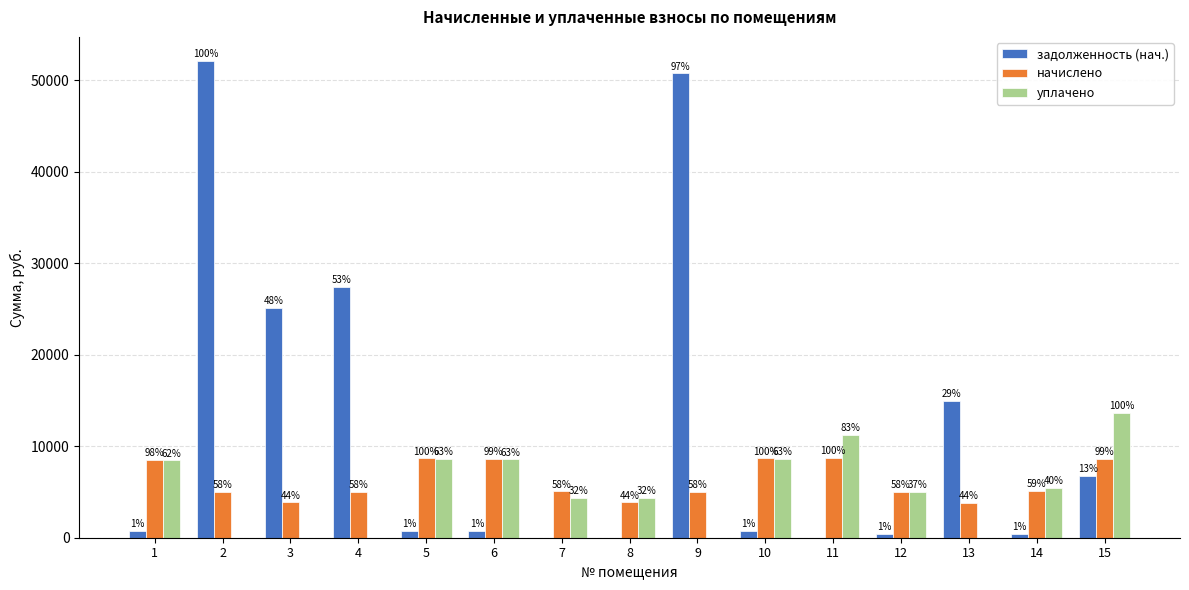

What is the average value of the задолженность (нач.) series?

12053.5